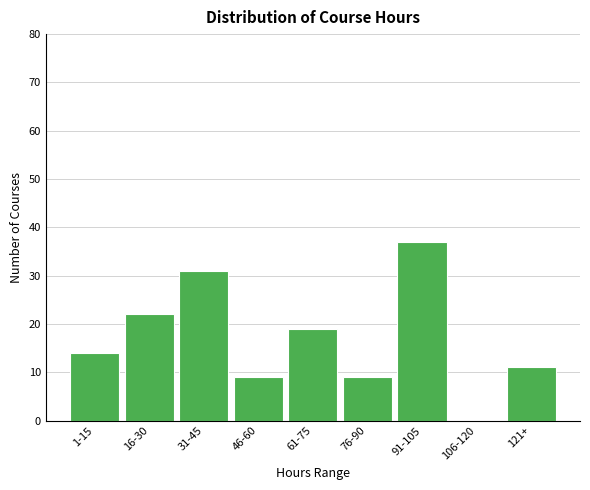

Reading left to right, extract all data points from this chart.

1-15=14	16-30=22	31-45=31	46-60=9	61-75=19	76-90=9	91-105=37	106-120=0	121+=11